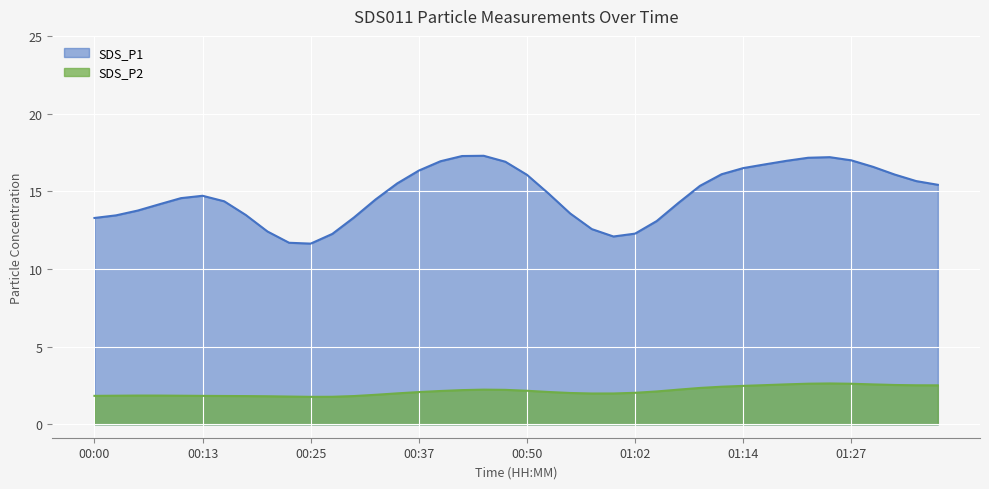

The value of SDS_P1 at 01:37 is 24.6. True or false?

False